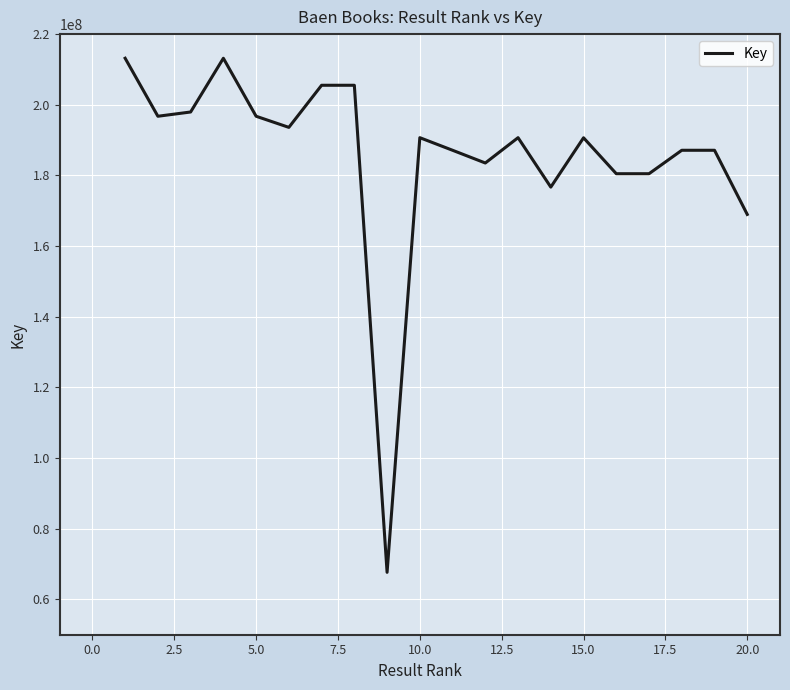

What is the maximum value shown in the chart?

213170973